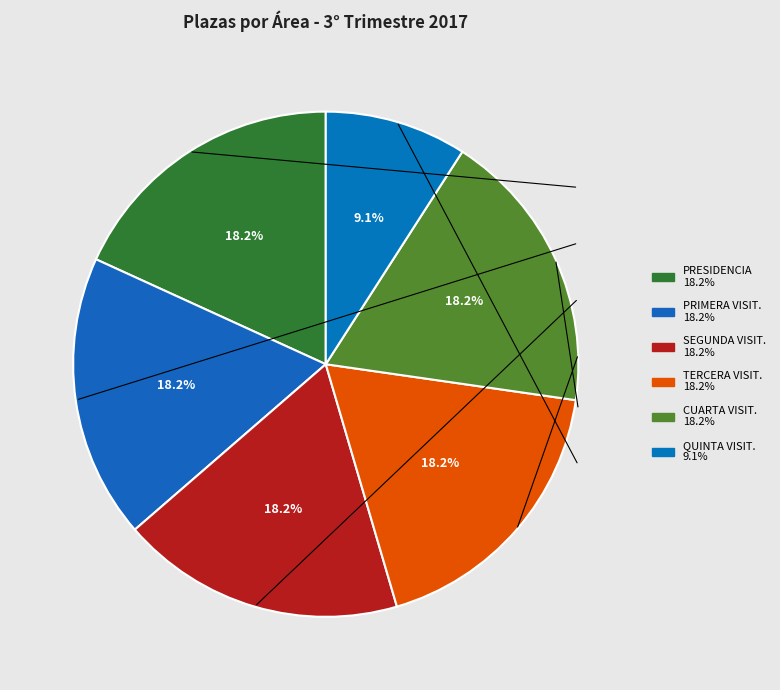

Which slice is the largest?

PRESIDENCIA